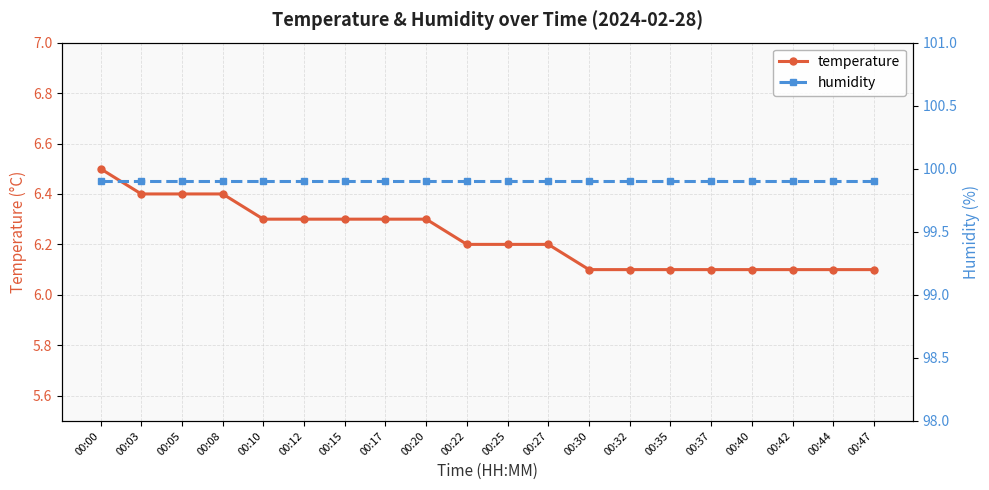

True or false: temperature has more than 1 interior local peaks.

False